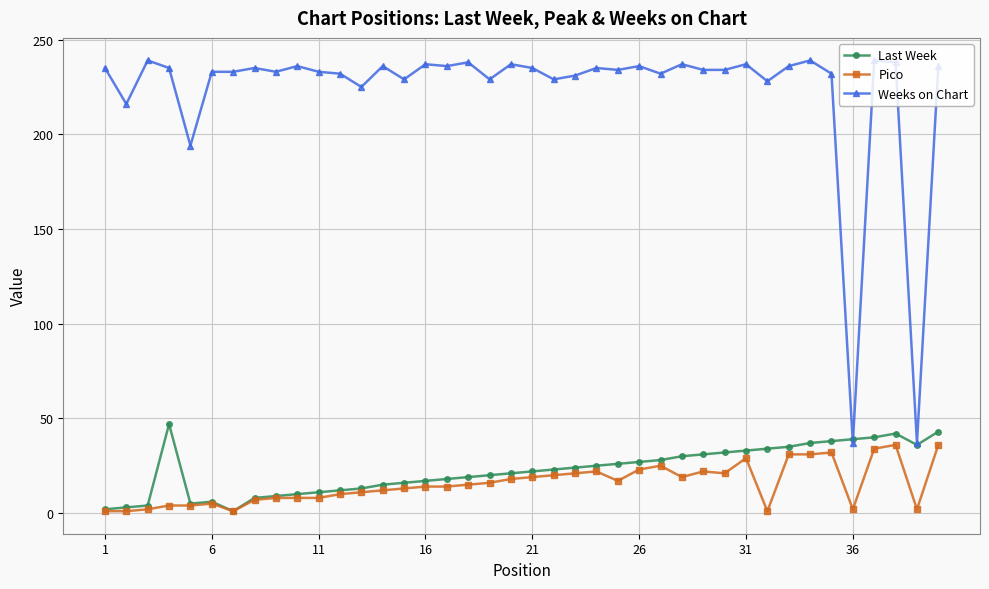

Which series has the largest range (max minus min)?

Weeks on Chart